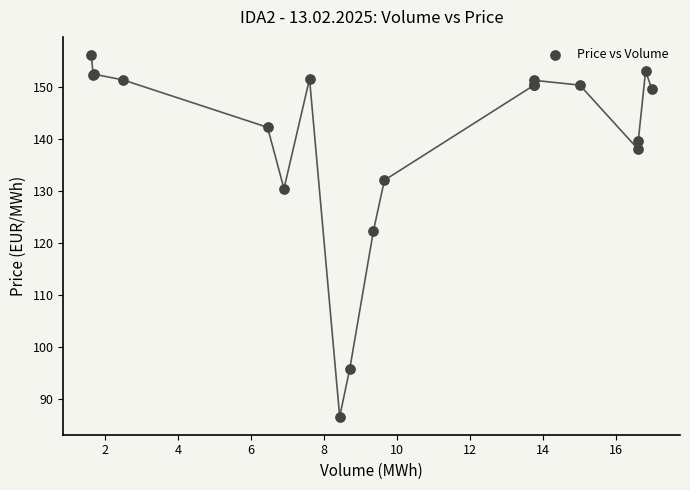

What Y value in the scatter plot is closest to 121?

122.3